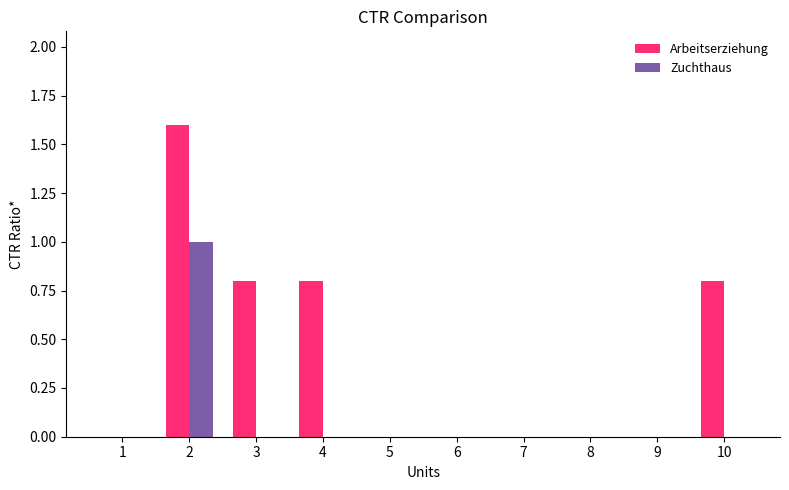

Reading right to left, what are all the values shown in this chart?

Arbeitserziehung: 0.8	0.0	0.0	0.0	0.0	0.0	0.8	0.8	1.6	0.0
Zuchthaus: 0.0	0.0	0.0	0.0	0.0	0.0	0.0	0.0	1.0	0.0